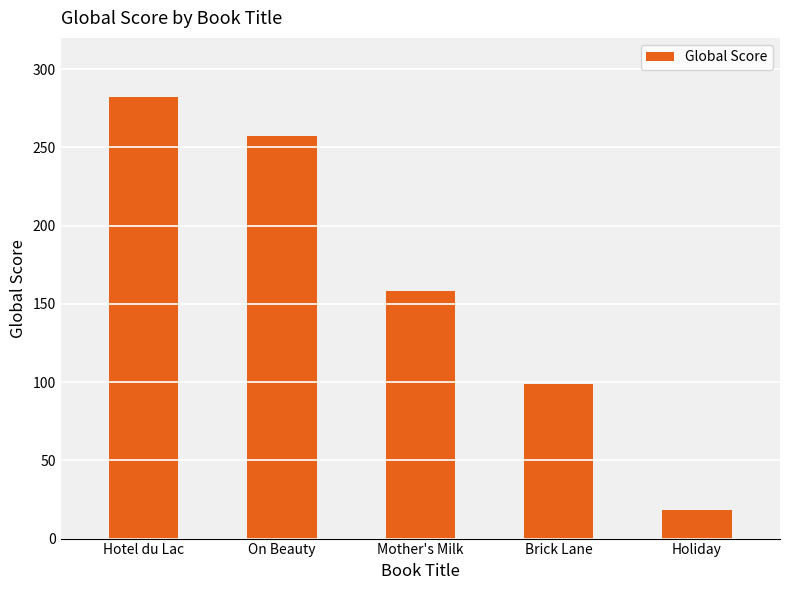

Which has a higher value, Brick Lane or On Beauty?

On Beauty